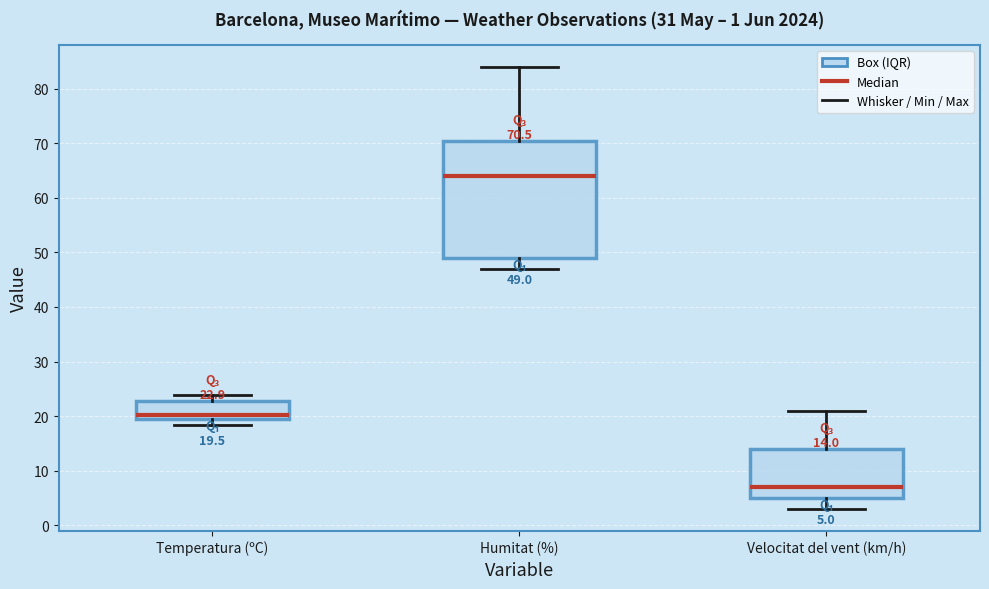

Comparing the boxes themselves (not the whiskers), which one is the tallest?

Humitat (%)